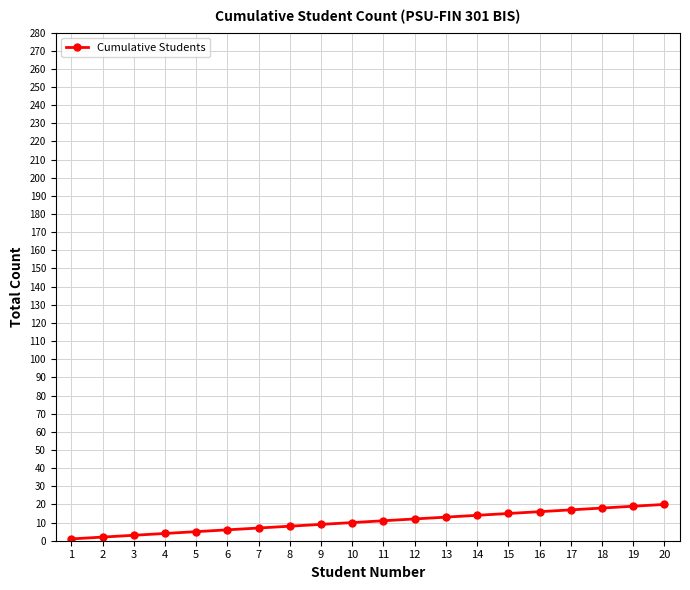

What is the sum of all values?

210